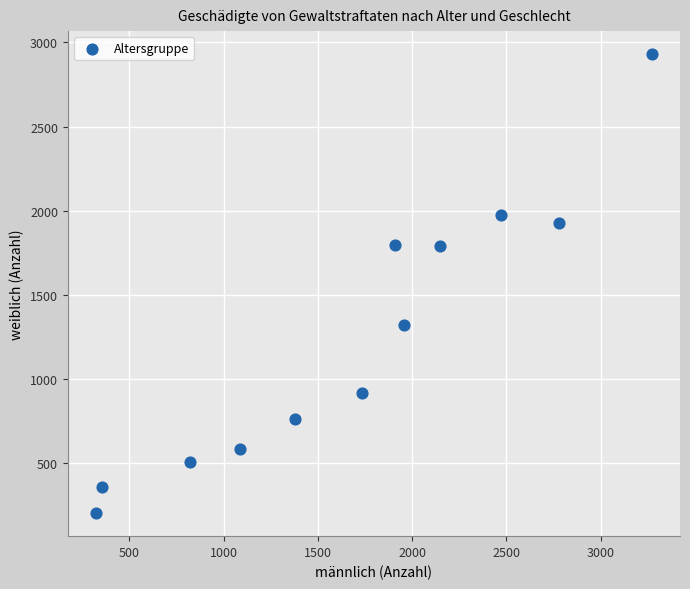

What is the average X value?

1686